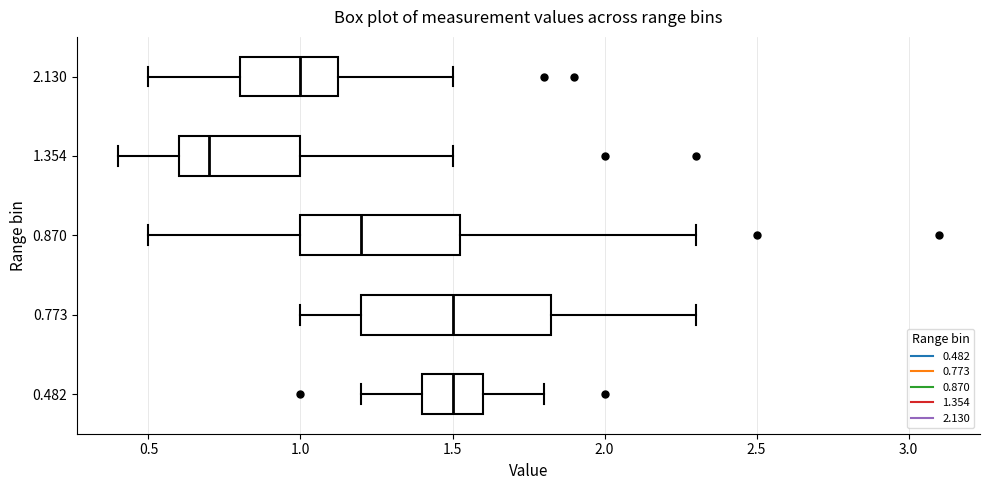

Which box is the widest, from its left edge to its right edge?

0.773